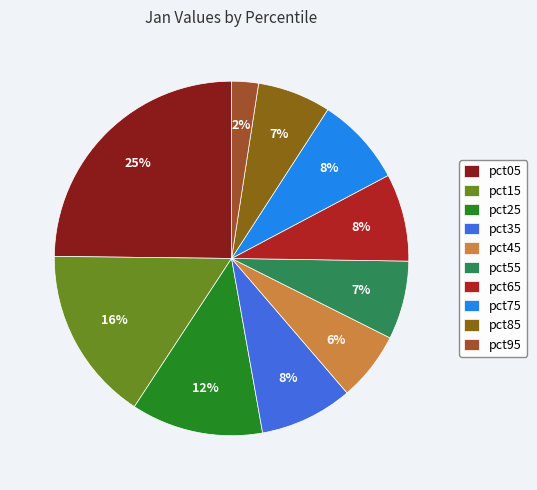

Is it true that pct25 is 1% of the pie?

False